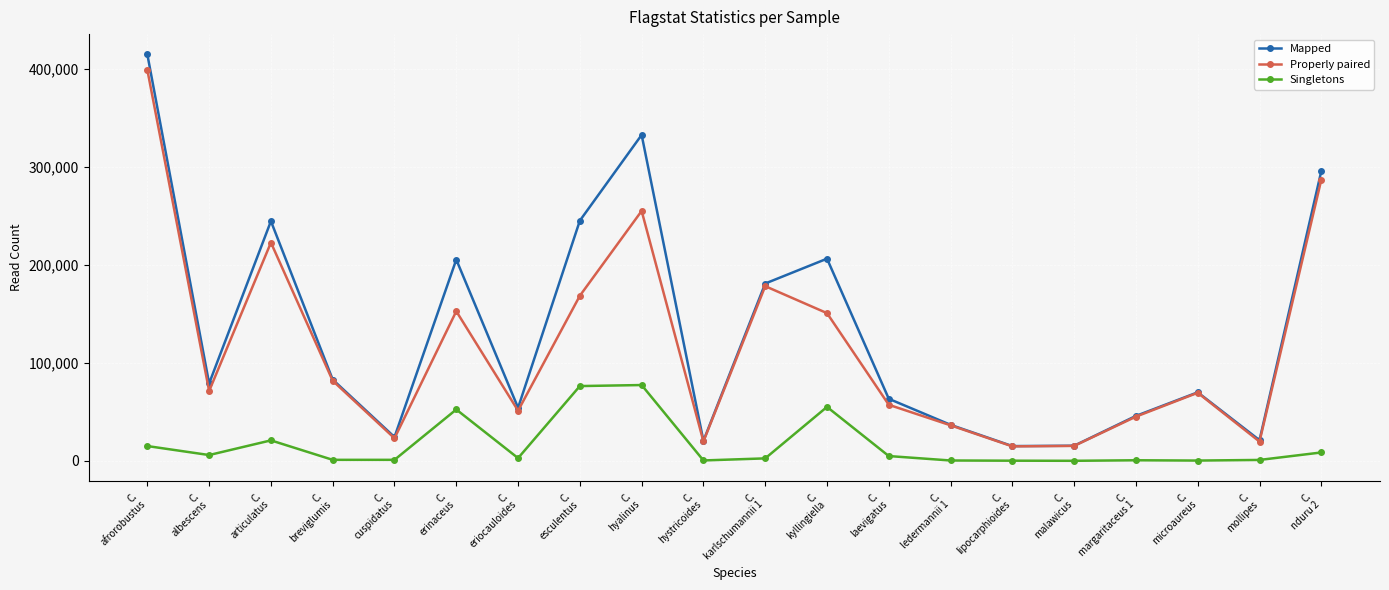

Is it true that Mapped equals 54291 at C.
eriocauloides?

True